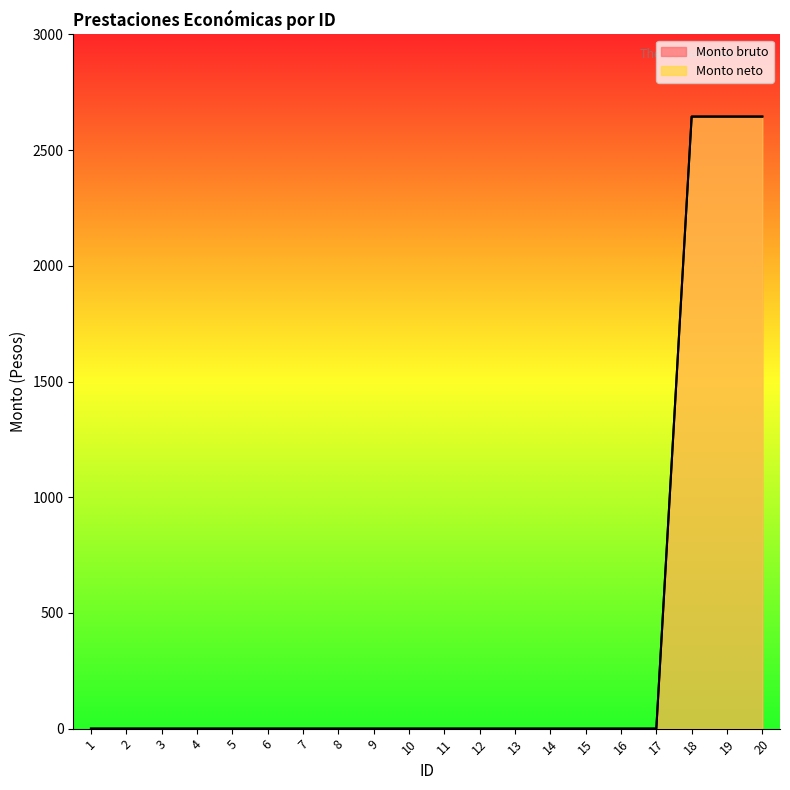

At how many categories does at least one series exceed 1814?

3